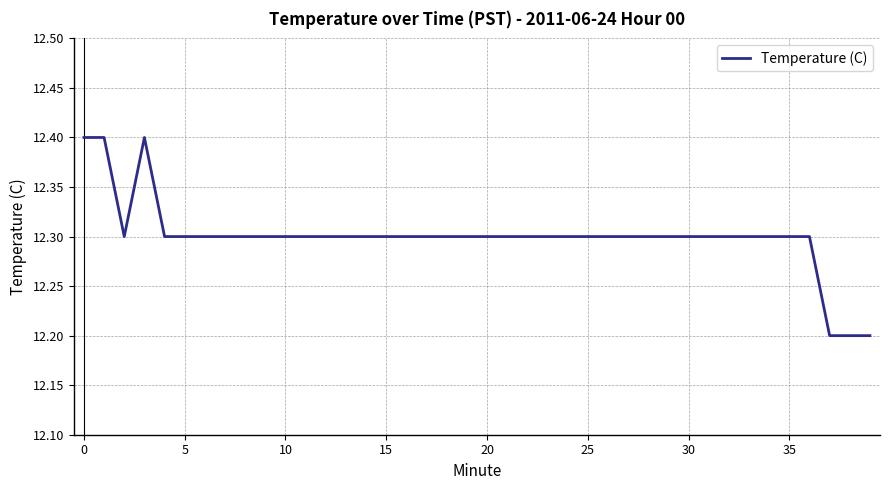

What is the maximum value shown in the chart?

12.4